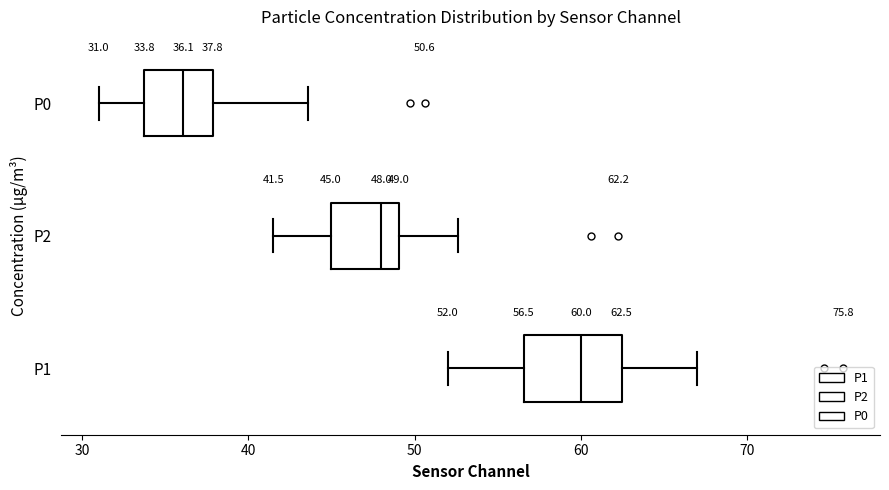

Which box has the furthest to the right median line?

P1